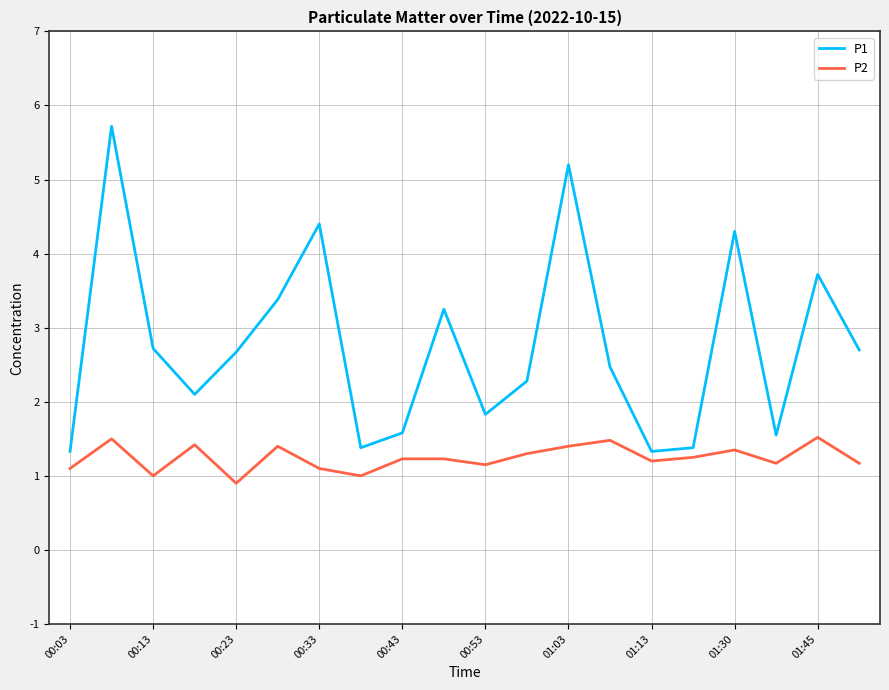

Which series has the largest total across all categories?

P1